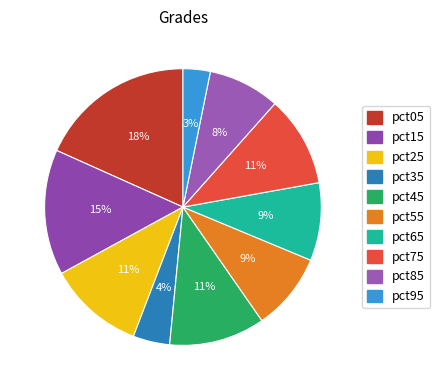

Rank the categories by value from highest to lowest.

pct05, pct15, pct25, pct45, pct75, pct65, pct55, pct85, pct35, pct95